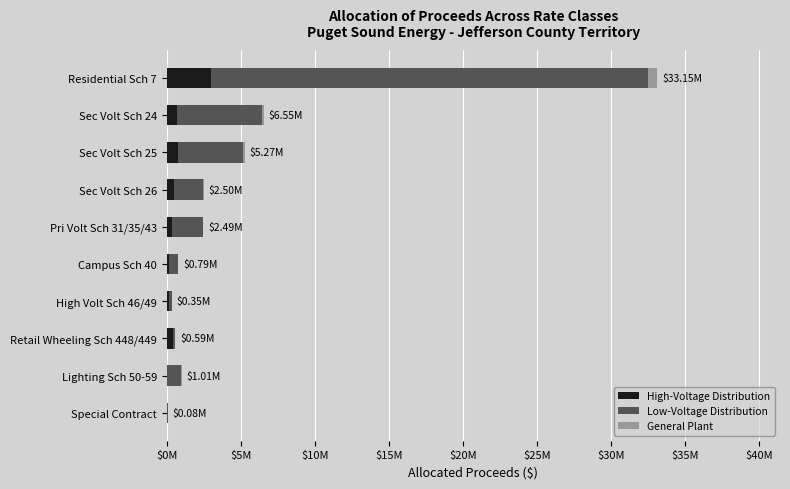

Which series has the widest spread of values?

Low-Voltage Distribution